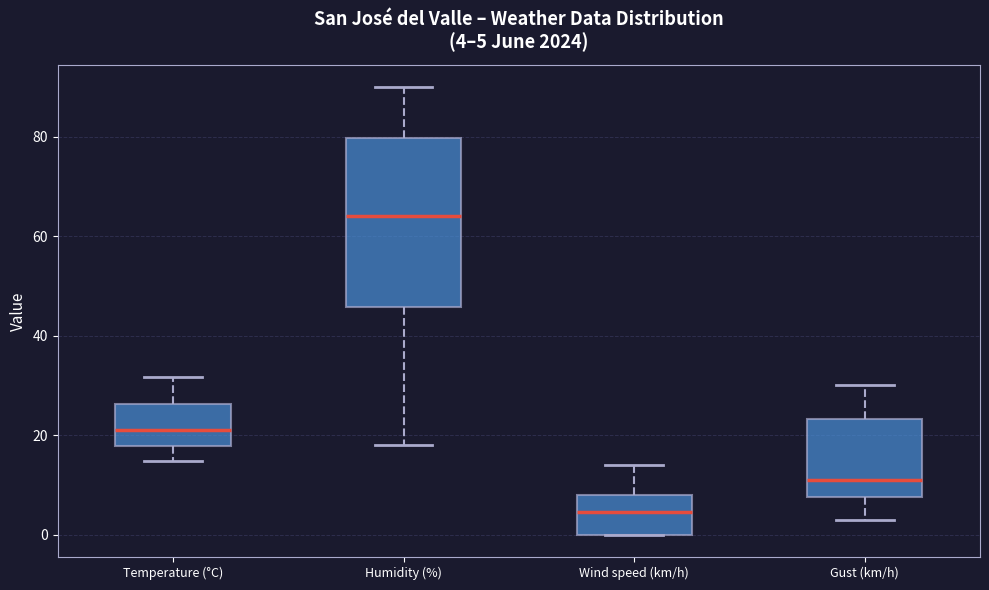

Comparing the boxes themselves (not the whiskers), which one is the tallest?

Humidity (%)